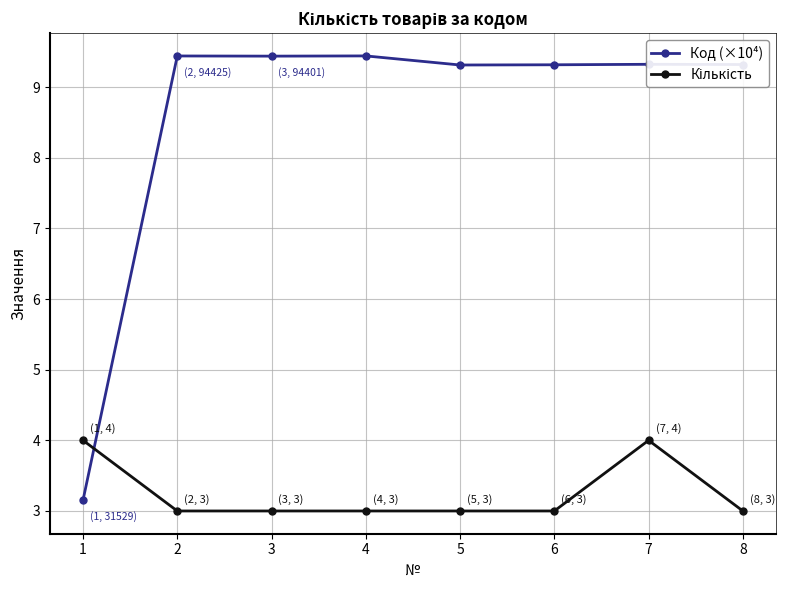

At how many categories does at least one series exceed 5?

7